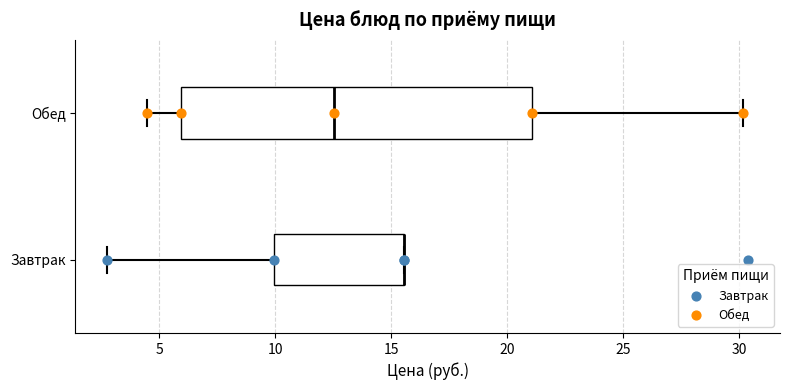

Which box is the widest, from its left edge to its right edge?

Обед